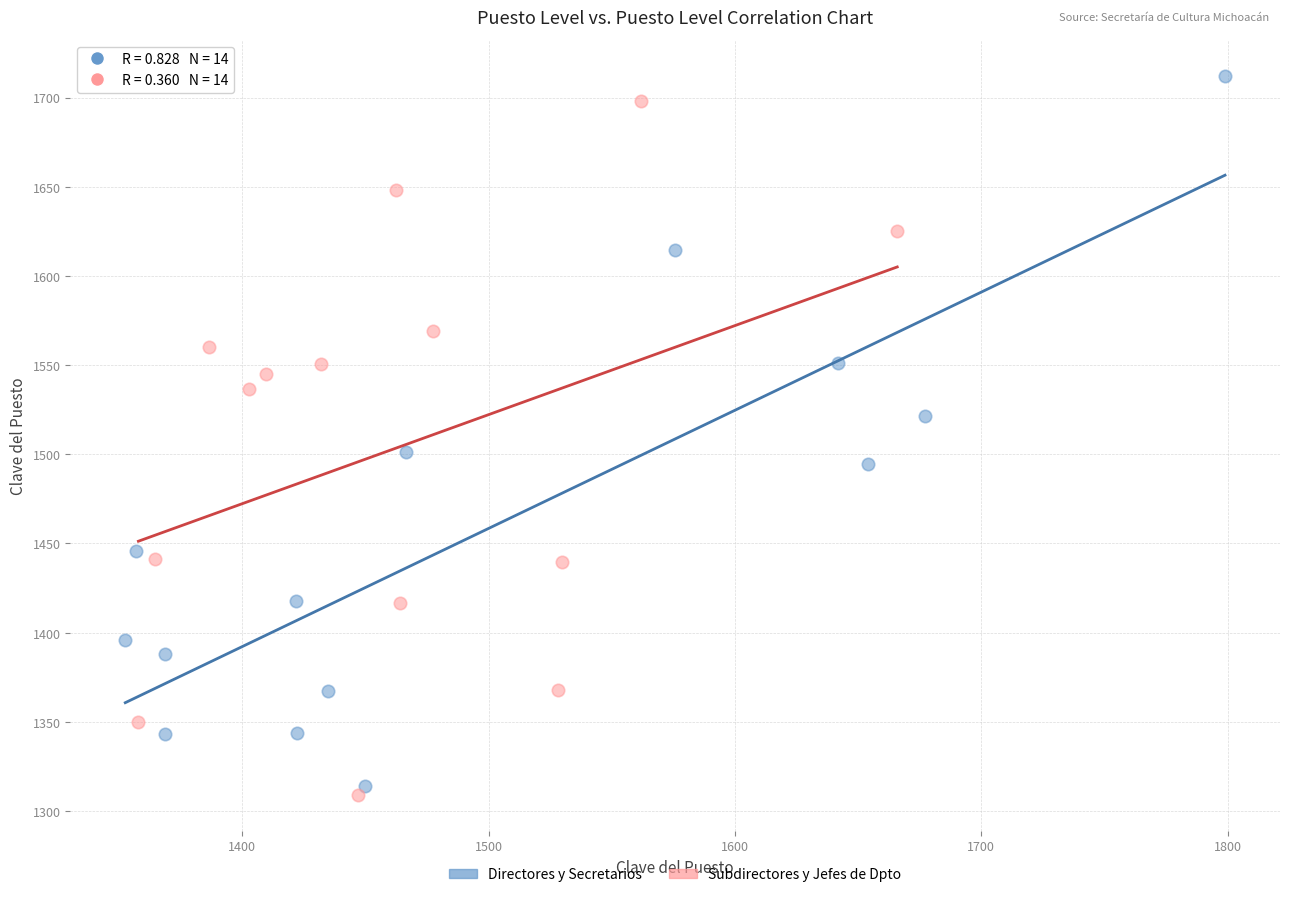

What are all the series names shown in the legend?

Directores y Secretarios, Subdirectores y Jefes de Dpto